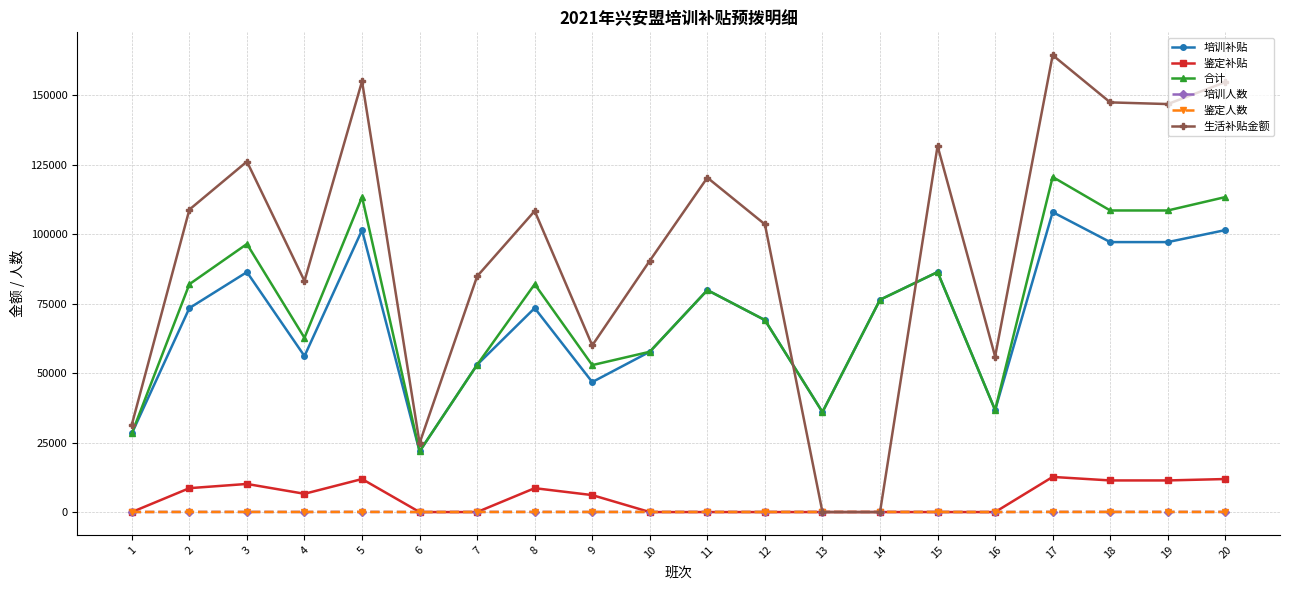

What is the value of the 鉴定补贴 point at the 18th from the left?

11385.0